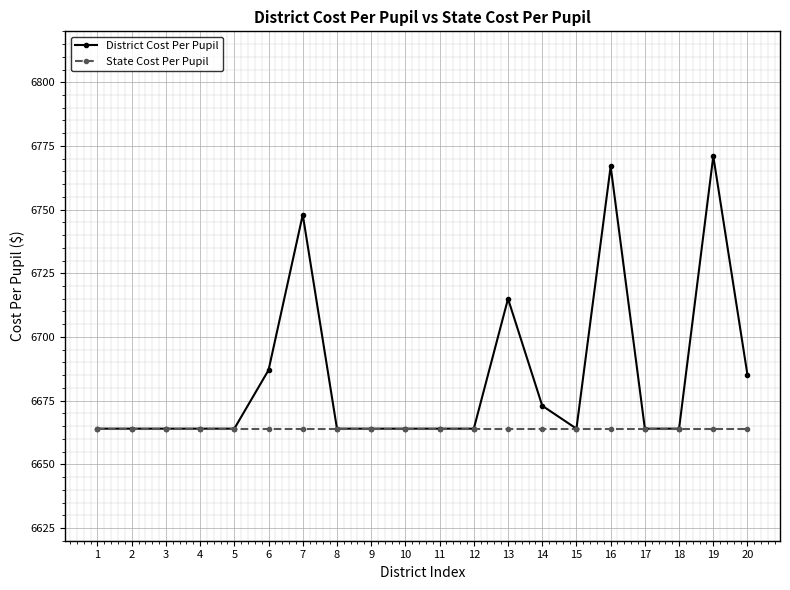

What is the value of the District Cost Per Pupil point at the 13th from the left?

6715